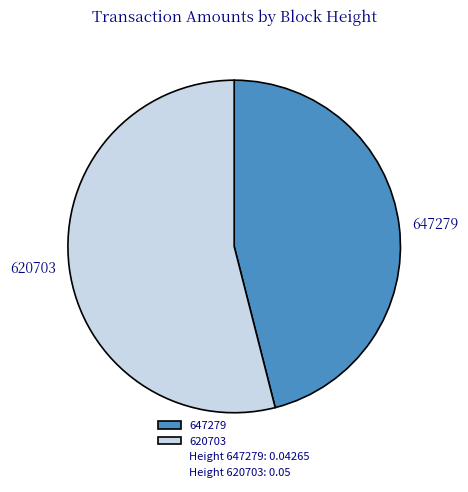

Rank the categories by value from lowest to highest.

647279, 620703